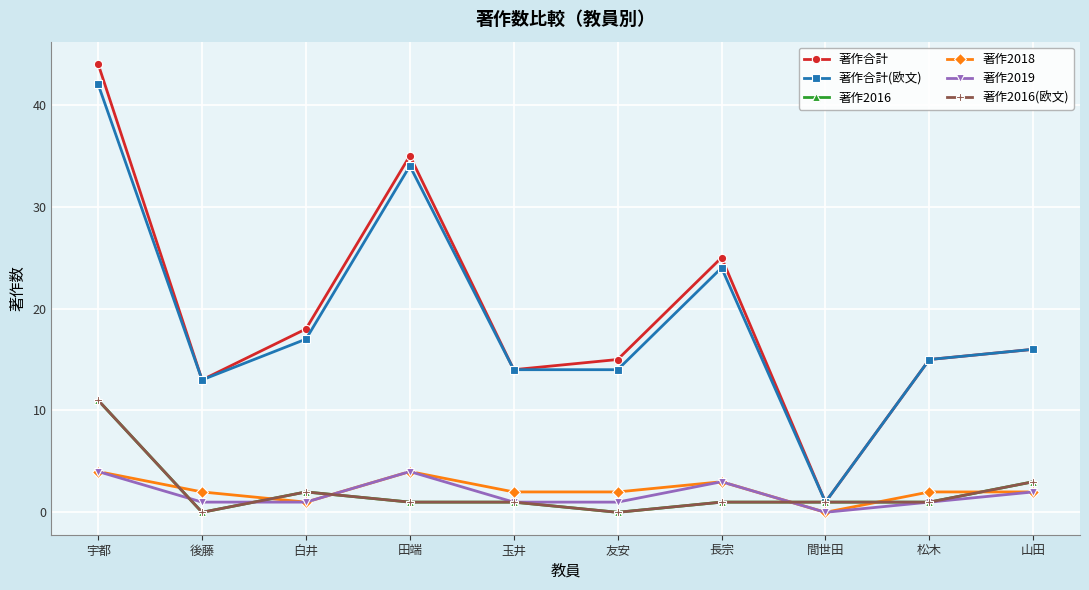

At how many categories does at least one series exceed 37?

1